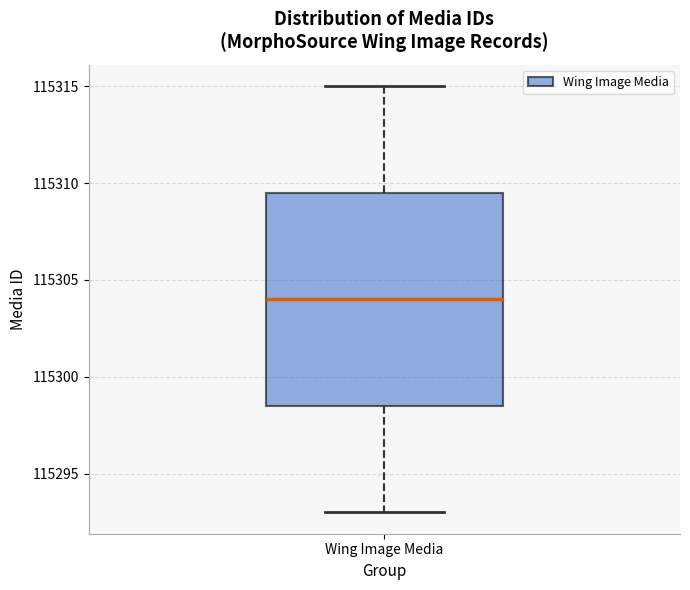

Where is the upper edge of the box for Wing Image Media on the y-axis? The values are not printed on the chart, so give them approximately, as read against the axis.

115309.5